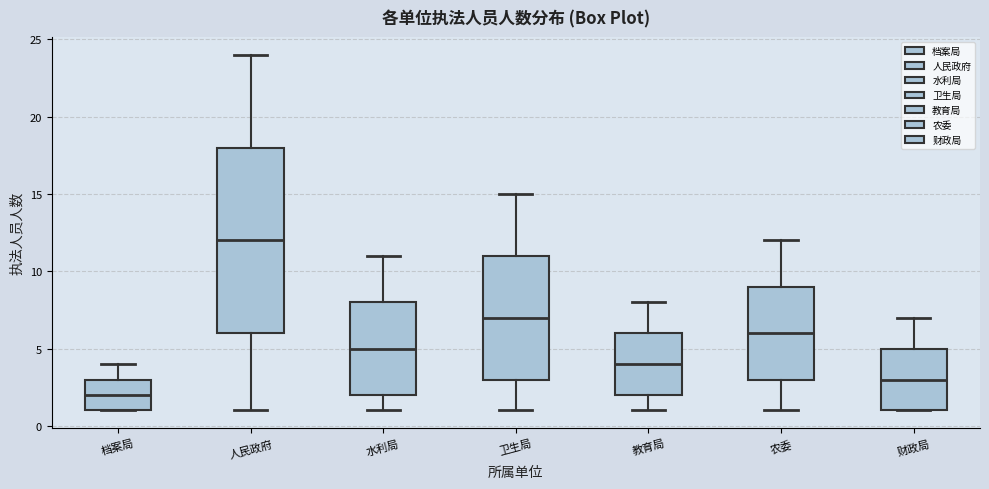

Reading left to right, transcribe this box plot: for each box, give where its median line is, the range the box spans, and where its two whiskers end, as read against the y-axis. The values are not printed on the chart, so give them approximately, as read against the axis.

档案局: median 2, box 1 to 3, whiskers 1 to 4
人民政府: median 12, box 6 to 18, whiskers 1 to 24
水利局: median 5, box 2 to 8, whiskers 1 to 11
卫生局: median 7, box 3 to 11, whiskers 1 to 15
教育局: median 4, box 2 to 6, whiskers 1 to 8
农委: median 6, box 3 to 9, whiskers 1 to 12
财政局: median 3, box 1 to 5, whiskers 1 to 7